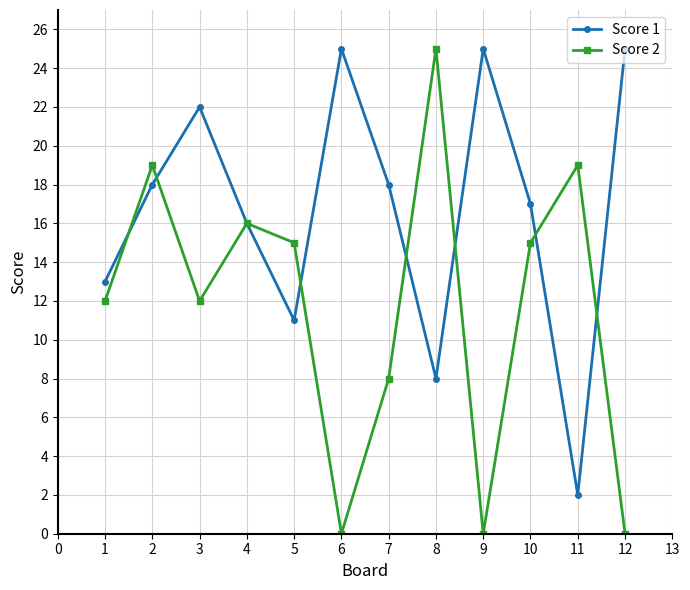

The Score 1 series shows 28 at 7. True or false?

False